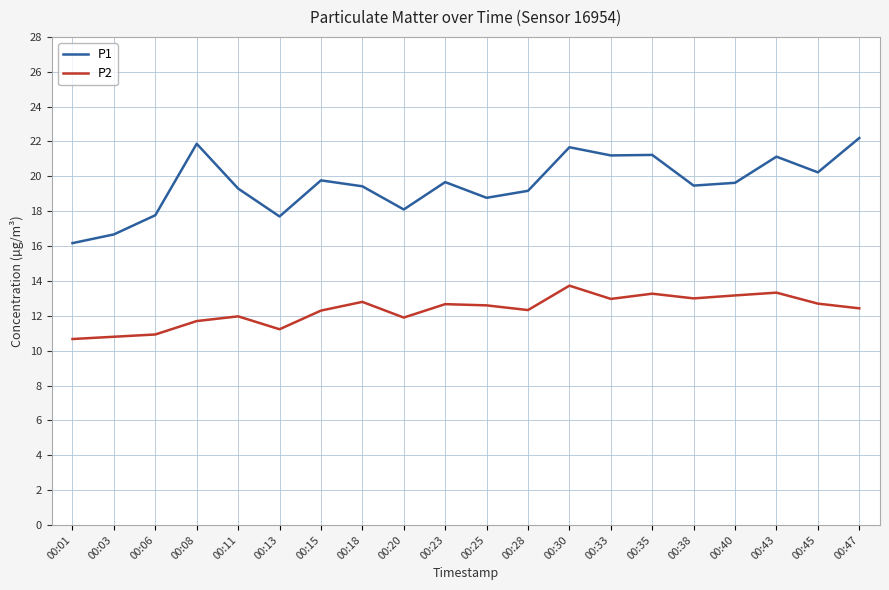

True or false: P2 and P1 cross at least once.

False